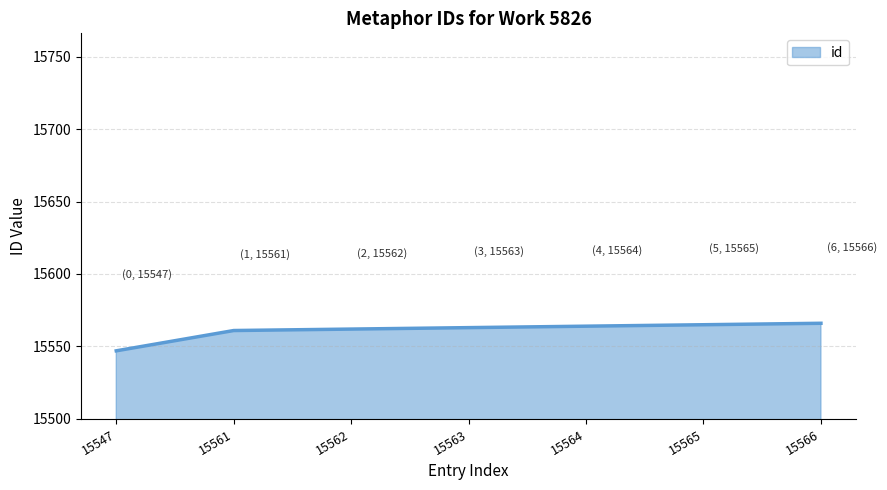

Is it true that the value at 15566 is 15566?

True